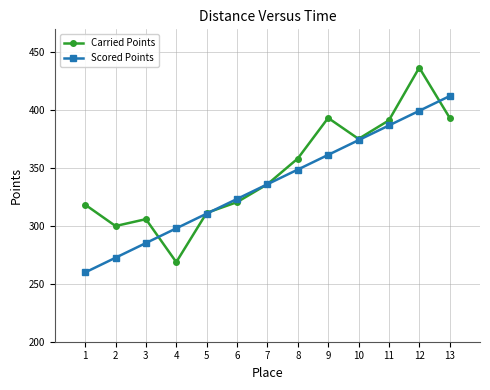

True or false: Carried Points has more than 0 points higher than both neighbors.

True